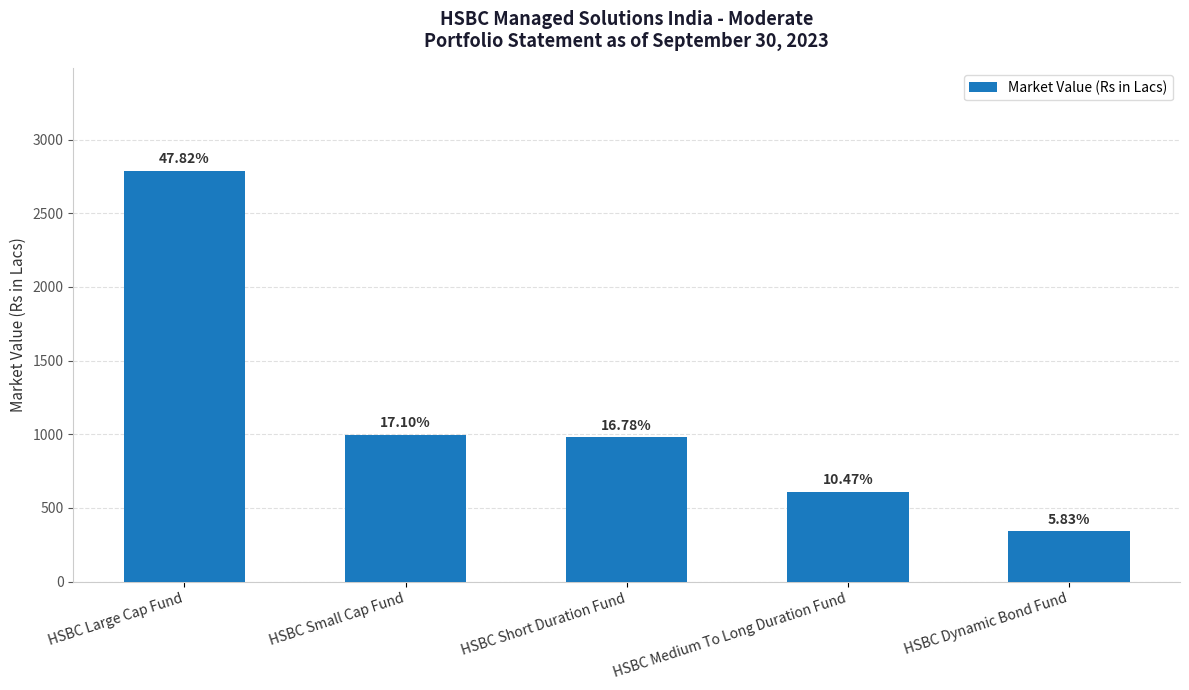

Rank the categories by value from highest to lowest.

HSBC Large Cap Fund, HSBC Small Cap Fund, HSBC Short Duration Fund, HSBC Medium To Long Duration Fund, HSBC Dynamic Bond Fund